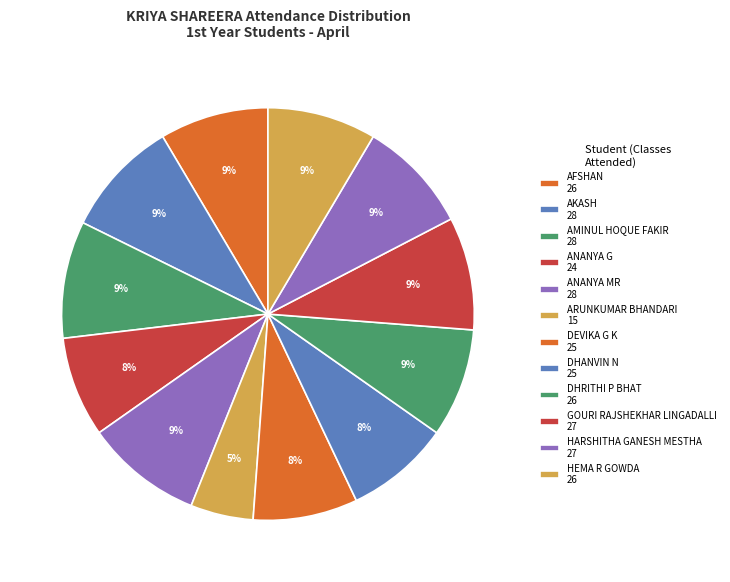

To the nearest percent, what is the difference between the largest and smallest slice percentages?

4%